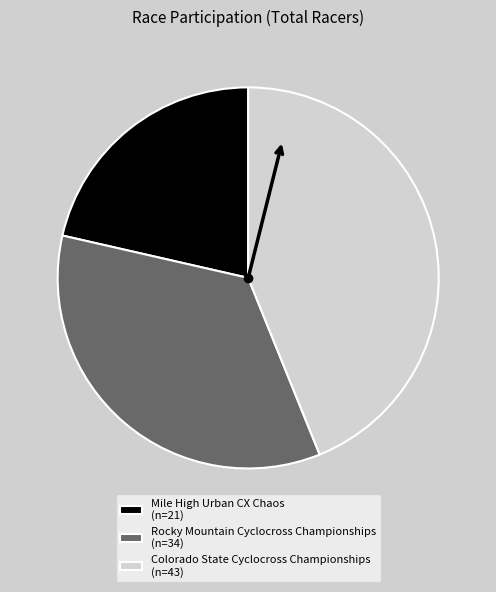

Which category has the smallest portion of the pie?

Mile High Urban CX Chaos